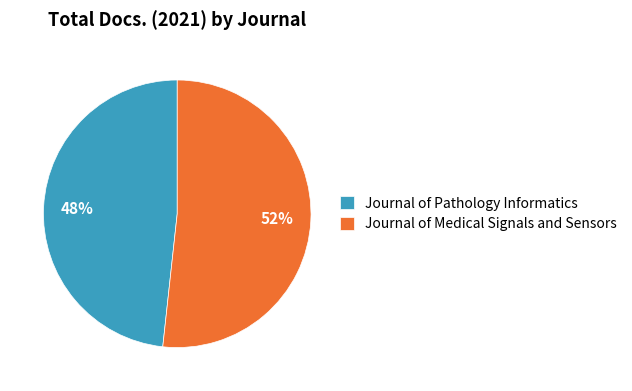

What is the smallest slice in the pie chart?

Journal of Pathology Informatics